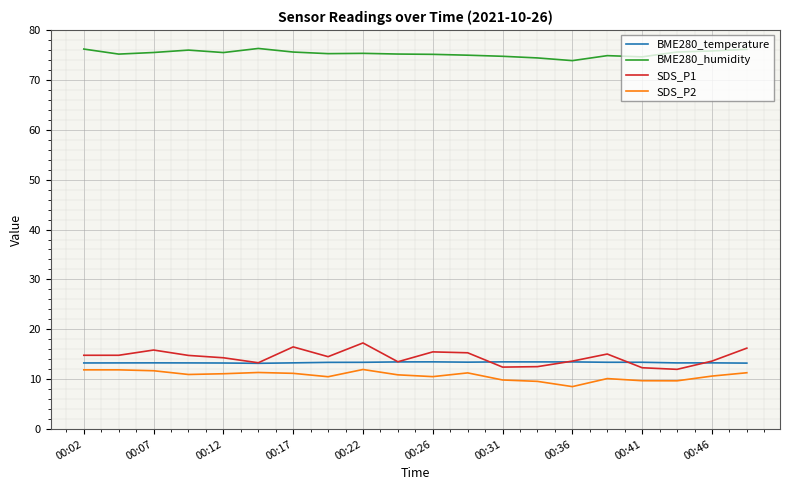

Which series has the widest spread of values?

SDS_P1